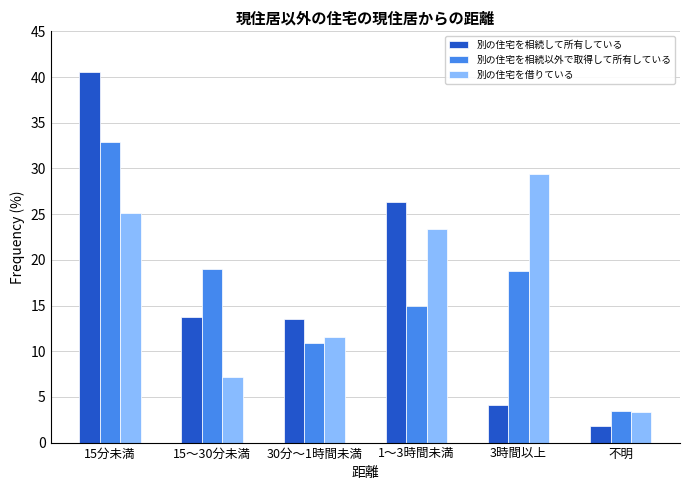

Reading left to right, list all the values displayed in this chart.

別の住宅を相続して所有している: 40.6	13.7	13.5	26.3	4.1	1.8
別の住宅を相続以外で取得して所有している: 32.9	19.0	10.9	15.0	18.8	3.4
別の住宅を借りている: 25.2	7.2	11.5	23.4	29.3	3.3